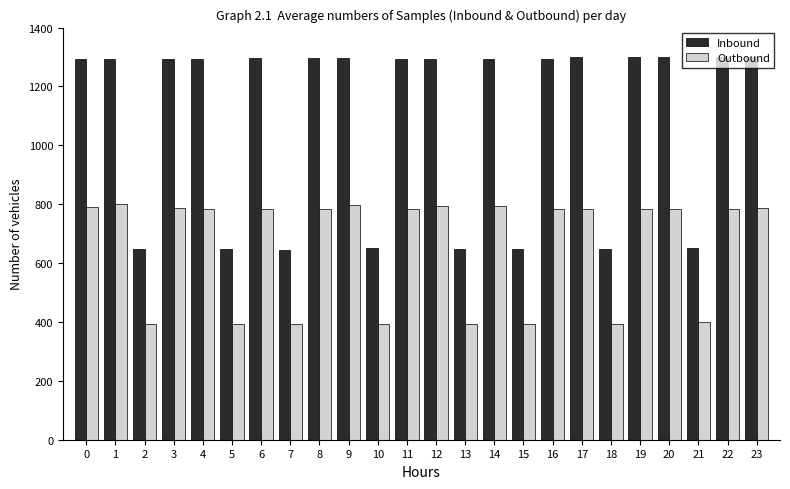

What is the highest value of the Inbound series?

1300.0